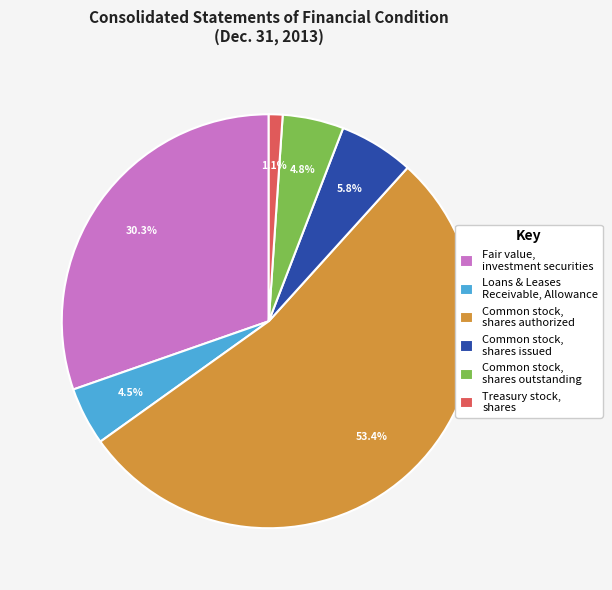

Combined, do Treasury stock, shares and Common stock, shares outstanding account for over 50%?

No